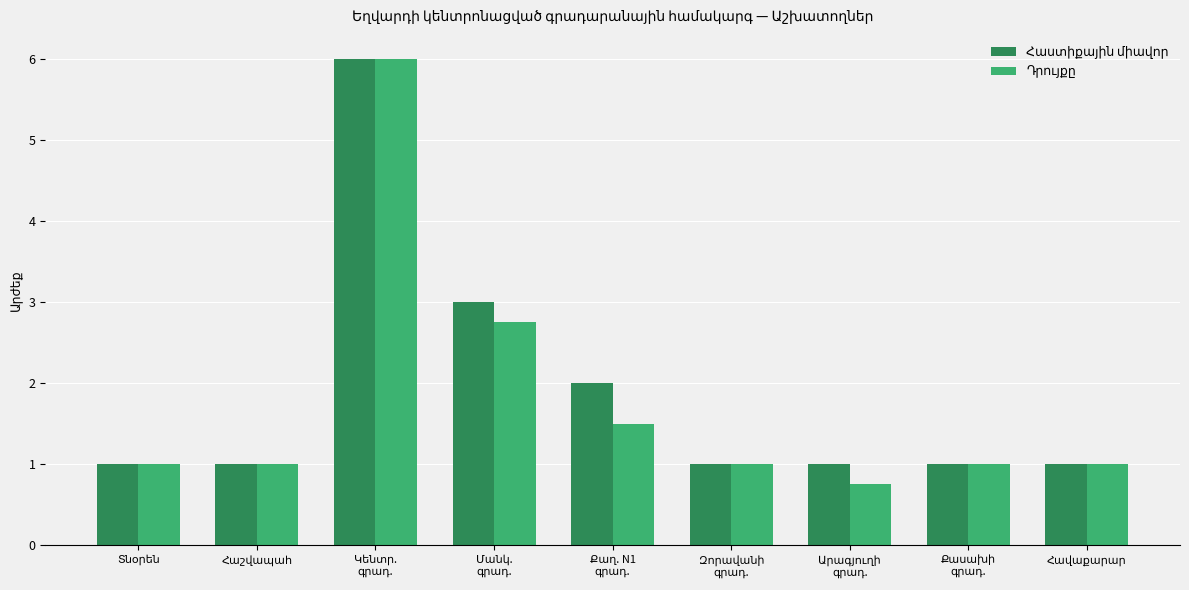

What is the smallest value displayed?

0.8